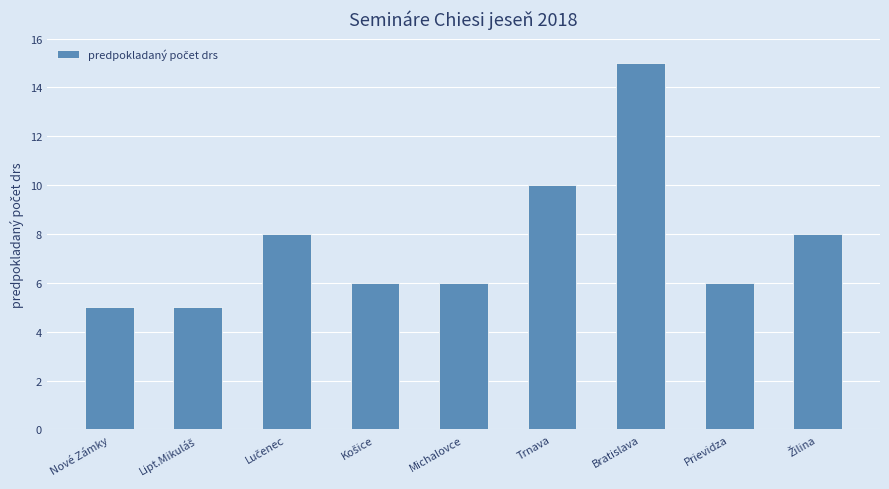

What is the greatest value displayed?

15